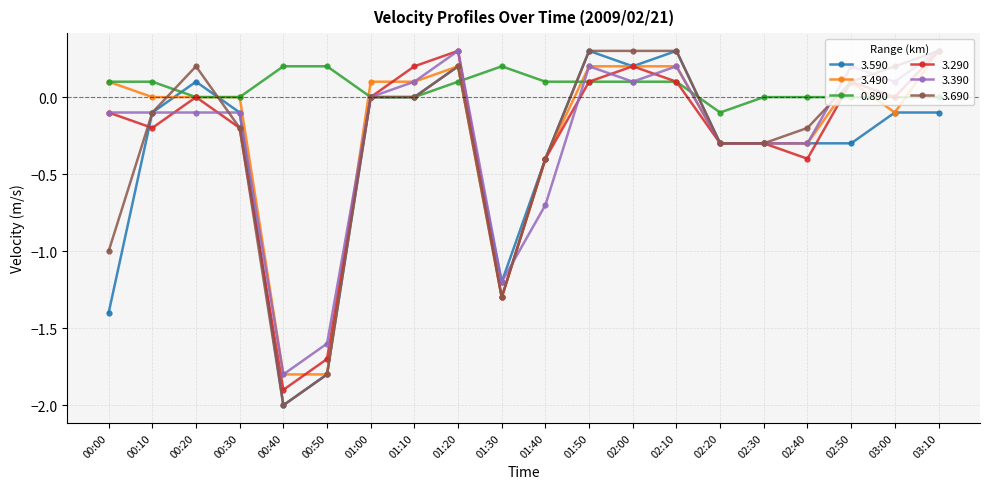

True or false: 3.490 has a value of -1.0 at 00:40.

False